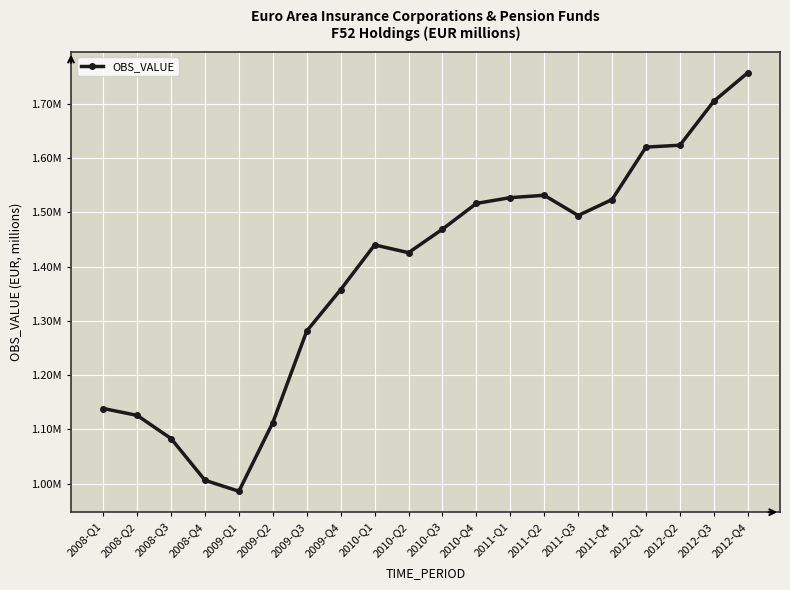

How many interior local peaks (higher than both neighbors) does the data have?

2